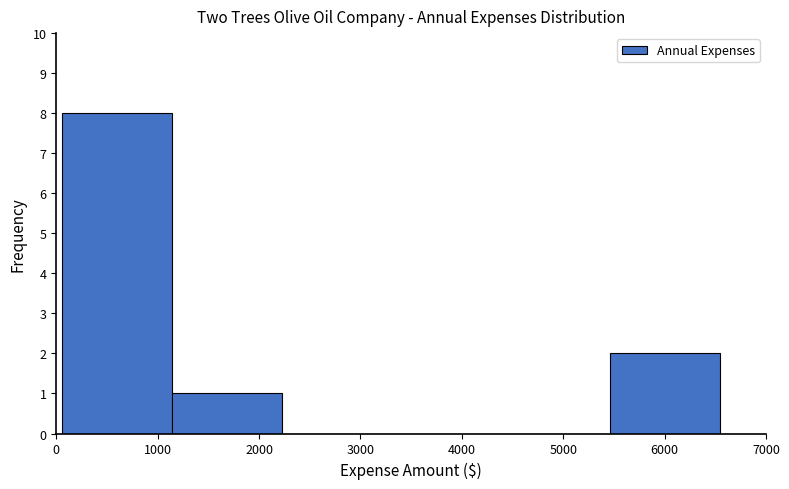

How tall is the bar that spans 1100 to 2200 on the x-axis? Neither the bar edges nor the heights are printed on the chart, so give them approximately, as read against the axes.

1